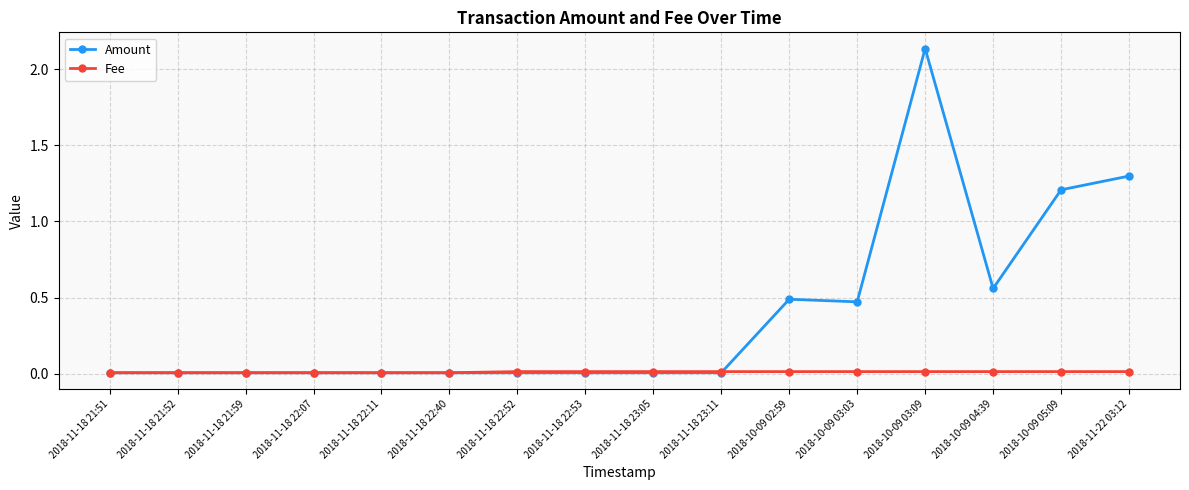

What position from the left is 2018-11-18 22:40?

6